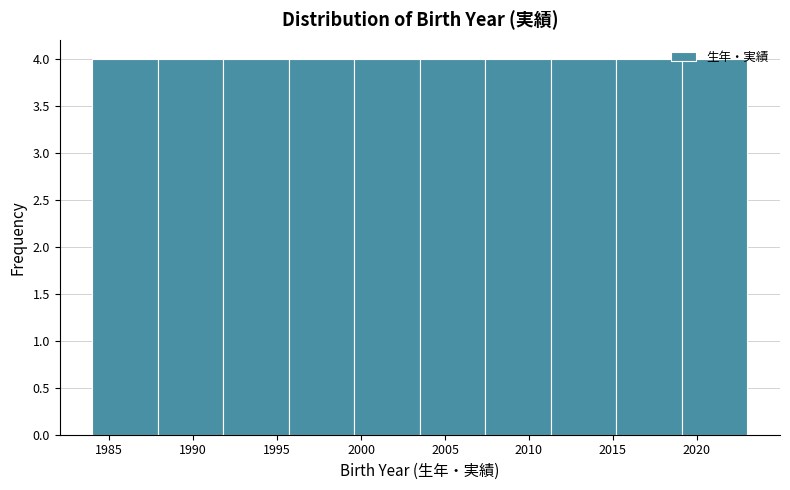

How tall is the bar that spans 2015.2 to 2019.1 on the x-axis? Neither the bar edges nor the heights are printed on the chart, so give them approximately, as read against the axes.

4